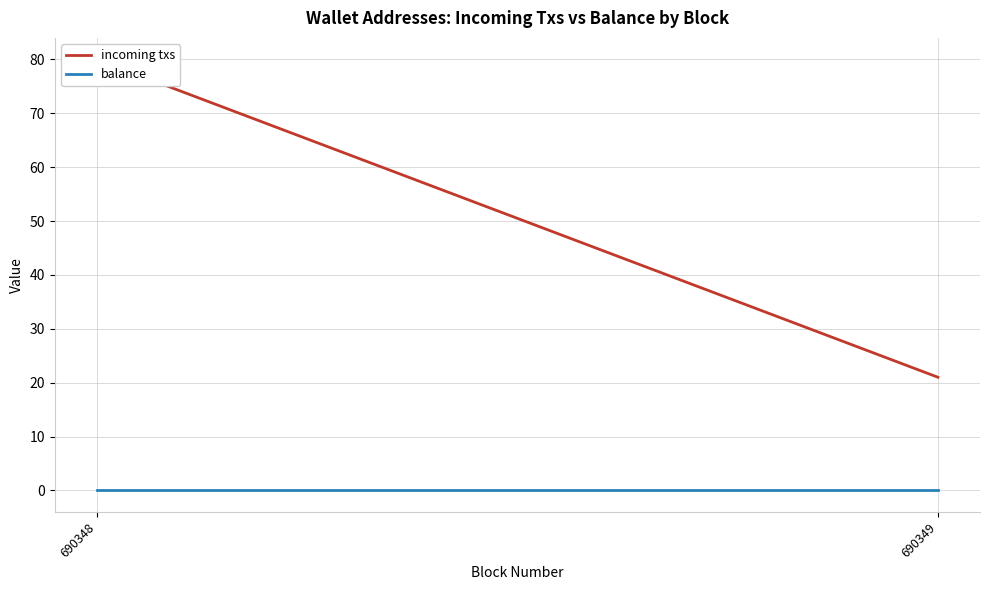

At which category does the chart reach its minimum across all series?

690348